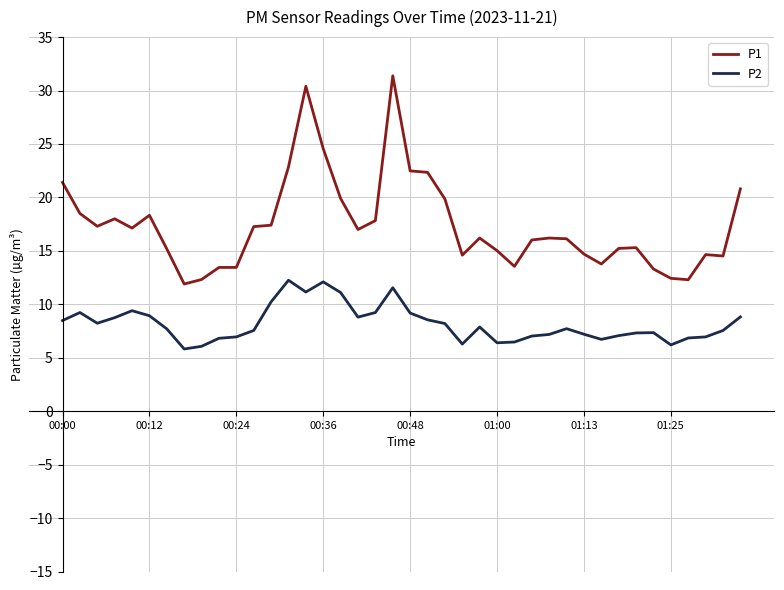

Which series has the widest spread of values?

P1